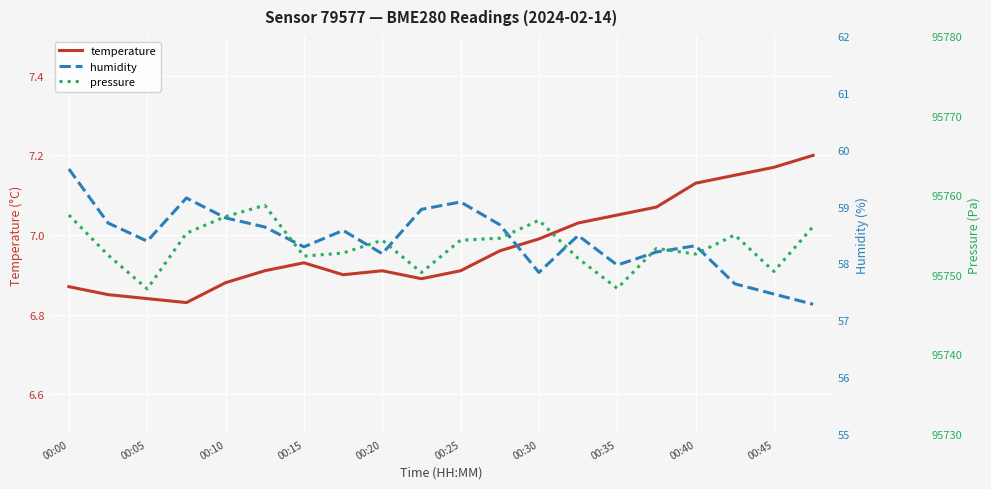

What is the sum of all pressure values?

1915072.6